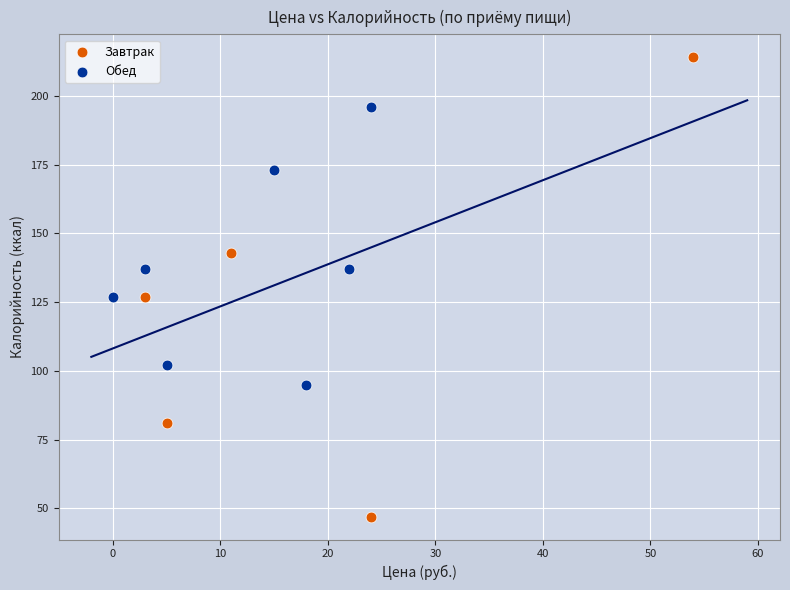

Which series contains the highest Y value?

Завтрак